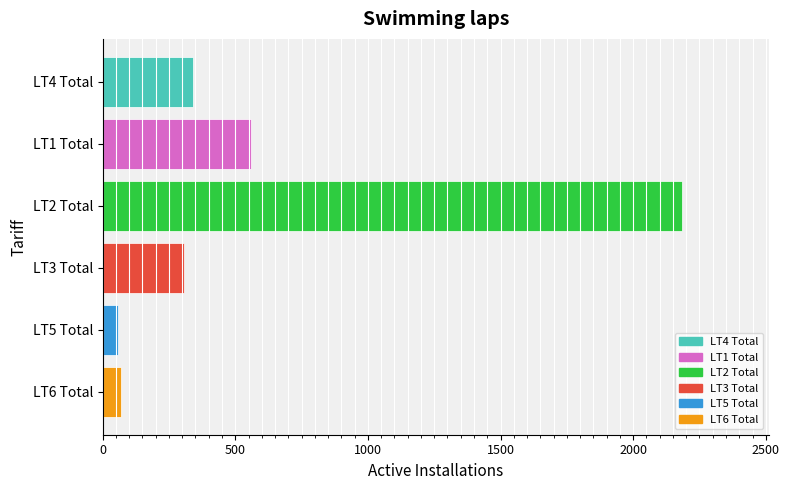

What is the ratio of the value at LT3 Total to the value at LT5 Total?

5.3